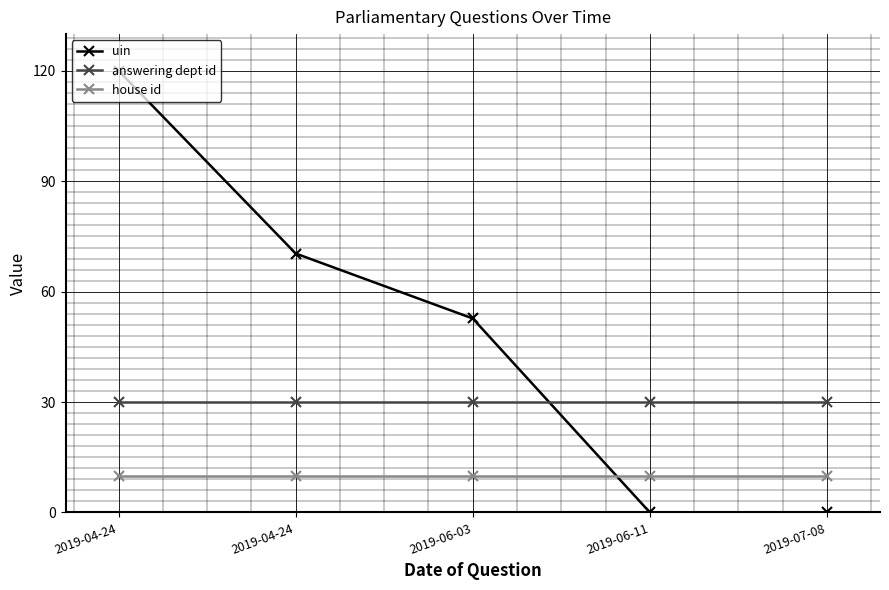

How many data points does each series have?

5